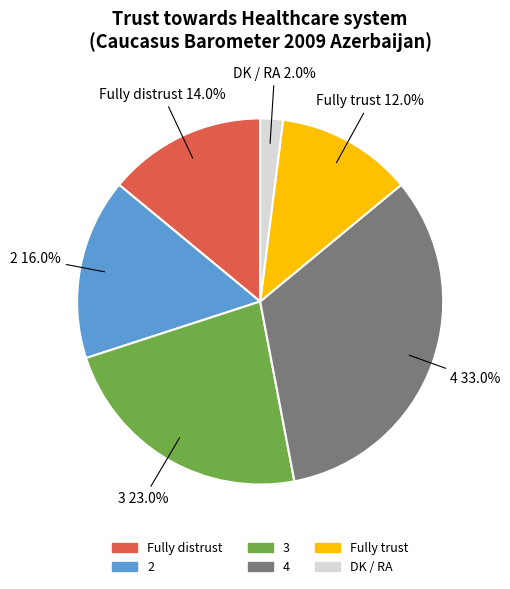

Rank the categories by value from lowest to highest.

DK / RA, Fully trust, Fully distrust, 2, 3, 4